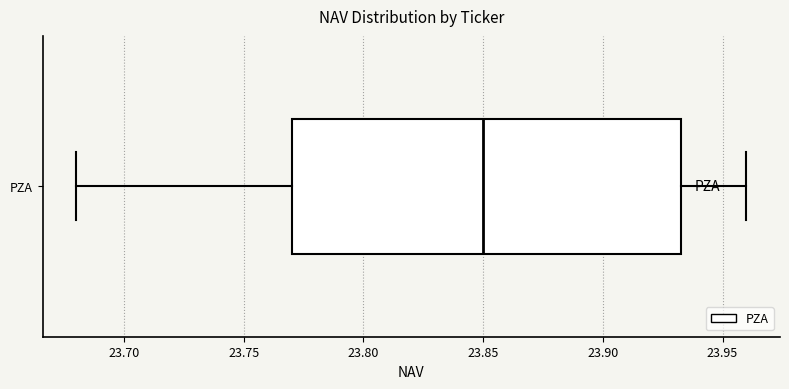

Where does the left whisker of the box for PZA end on the x-axis? The values are not printed on the chart, so give them approximately, as read against the axis.

23.680